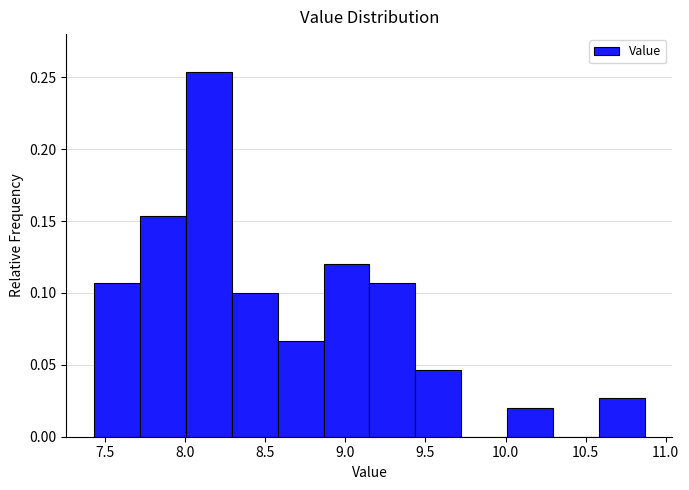

How tall is the bar that spans 10.60 to 10.85 on the x-axis? Neither the bar edges nor the heights are printed on the chart, so give them approximately, as read against the axes.

0.025